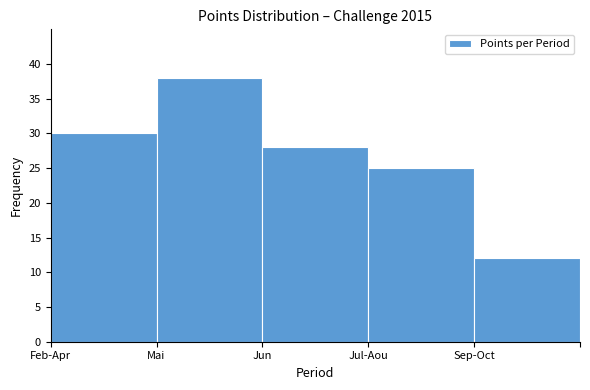

Reading left to right, list all the values displayed in this chart.

Feb-Apr=30	Mai=38	Jun=28	Jul-Aou=25	Sep-Oct=12